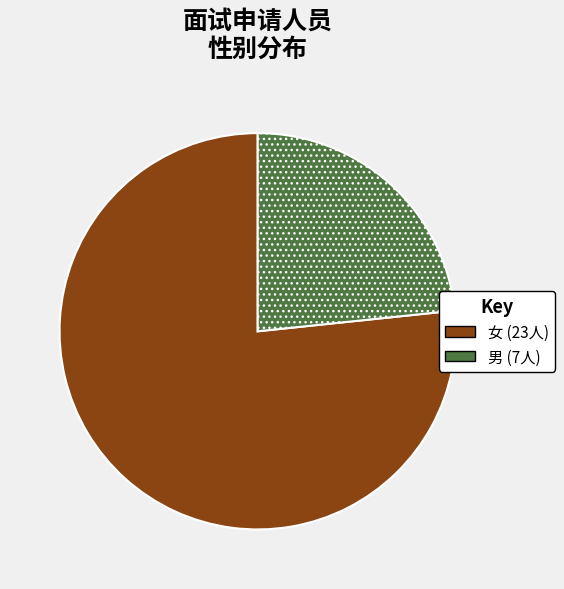

Which category has the smallest portion of the pie?

男